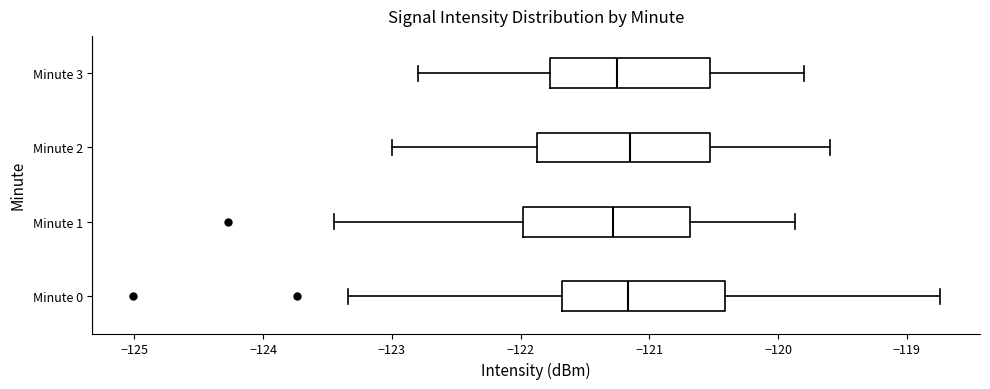

Reading bottom to top, read every box against the x-axis: the position of its median line, the range the box covers, and the ends of its whiskers. The values are not printed on the chart, so give them approximately, as read against the axis.

Minute 0: median -121.2, box -121.7 to -120.4, whiskers -123.3 to -118.7
Minute 1: median -121.3, box -122.0 to -120.7, whiskers -123.4 to -119.9
Minute 2: median -121.1, box -121.9 to -120.5, whiskers -123.0 to -119.6
Minute 3: median -121.2, box -121.8 to -120.5, whiskers -122.8 to -119.8